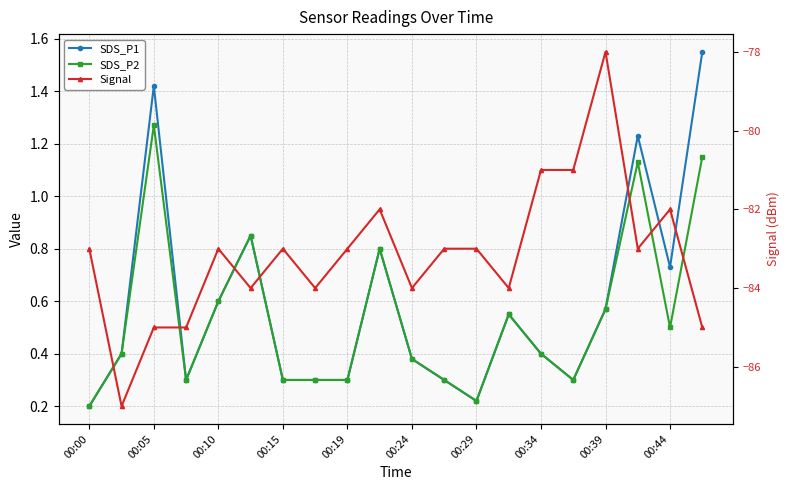

What is the difference between the maximum and minimum values in the Signal series?

9.0